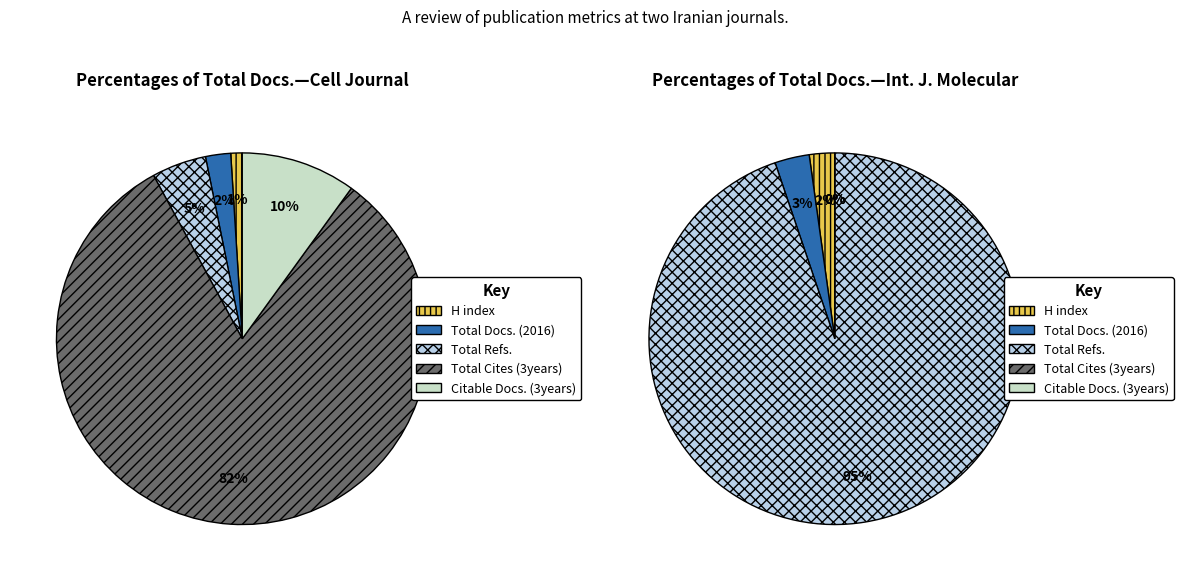

True or false: H index accounts for 1% of the total.

False